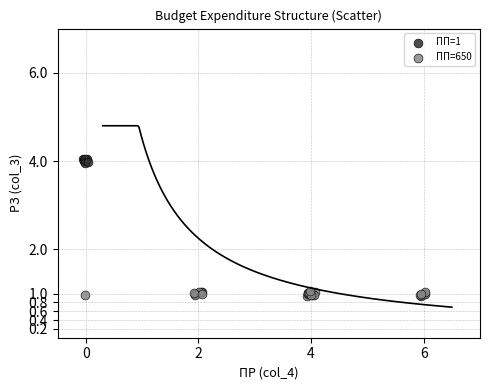

Which series reaches the minimum Y coordinate?

ПП=650